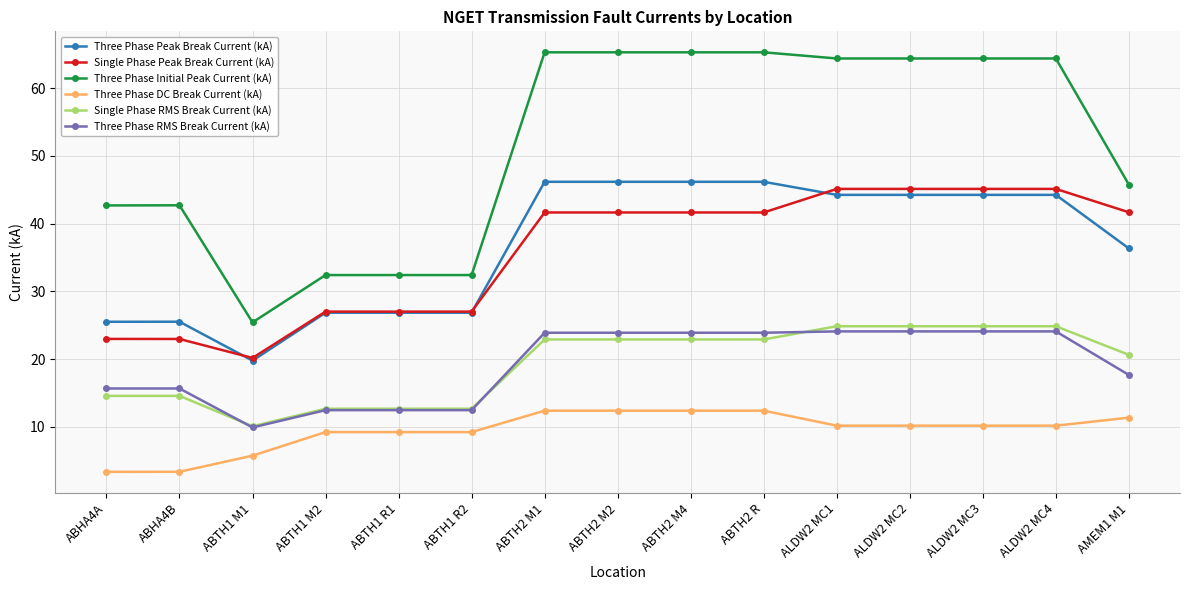

What are all the series names shown in the legend?

Three Phase Peak Break Current (kA), Single Phase Peak Break Current (kA), Three Phase Initial Peak Current (kA), Three Phase DC Break Current (kA), Single Phase RMS Break Current (kA), Three Phase RMS Break Current (kA)